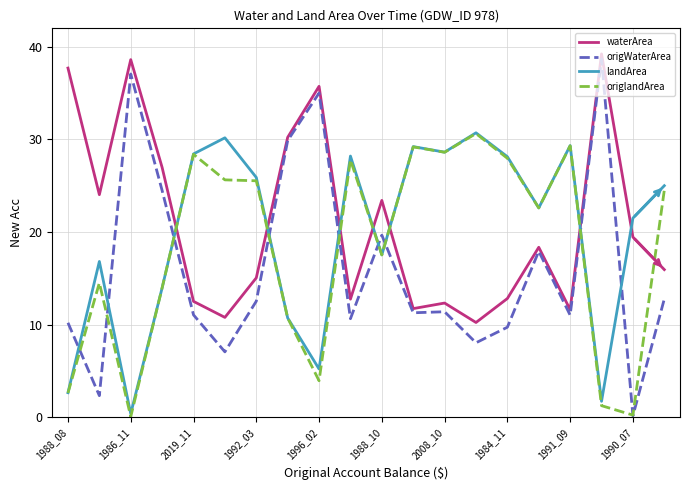

Which series has the largest range (max minus min)?

origWaterArea